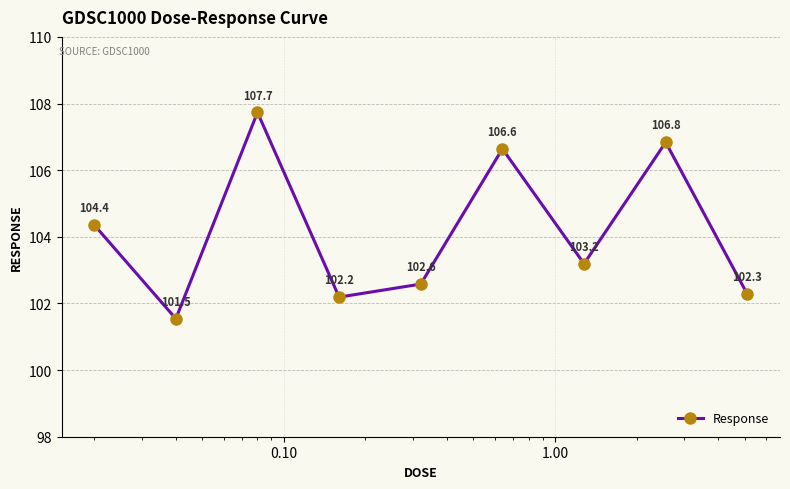

What is the value of the 9th point from the left?

102.3